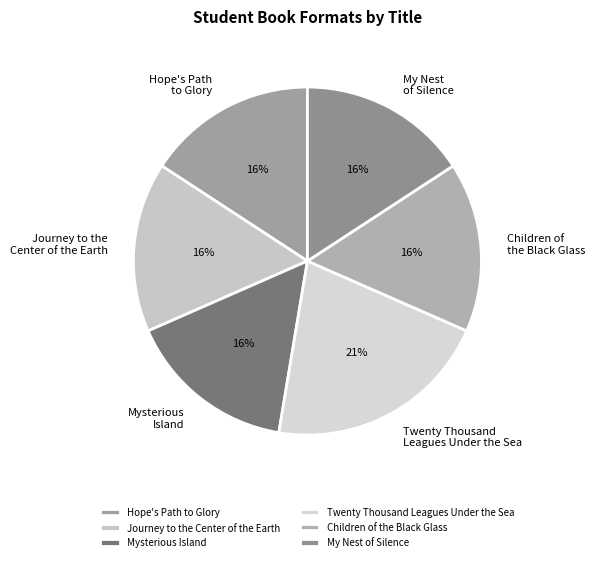

Count the number of slices in the pie.

6